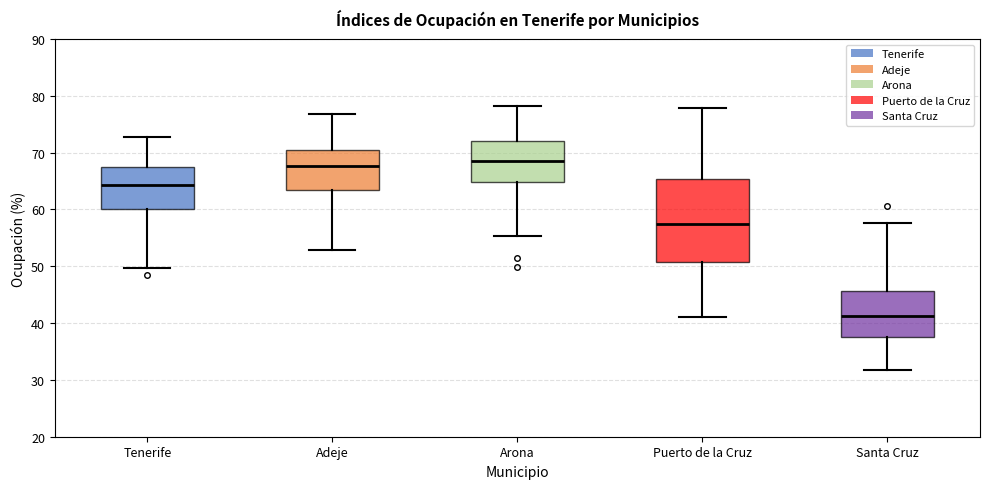

Reading left to right, read every box against the y-axis: the position of its median line, the range the box covers, and the ends of its whiskers. The values are not printed on the chart, so give them approximately, as read against the axis.

Tenerife: median 64, box 60 to 67, whiskers 50 to 73
Adeje: median 68, box 63 to 71, whiskers 53 to 77
Arona: median 68, box 65 to 72, whiskers 55 to 78
Puerto de la Cruz: median 57, box 51 to 65, whiskers 41 to 78
Santa Cruz: median 41, box 38 to 46, whiskers 32 to 58